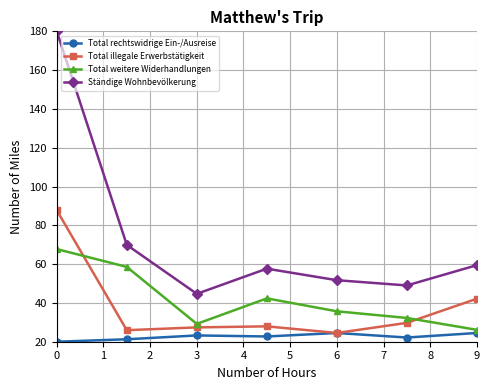

List the series in order of their peak value, highest first.

Ständige Wohnbevölkerung, Total illegale Erwerbstätigkeit, Total weitere Widerhandlungen, Total rechtswidrige Ein-/Ausreise